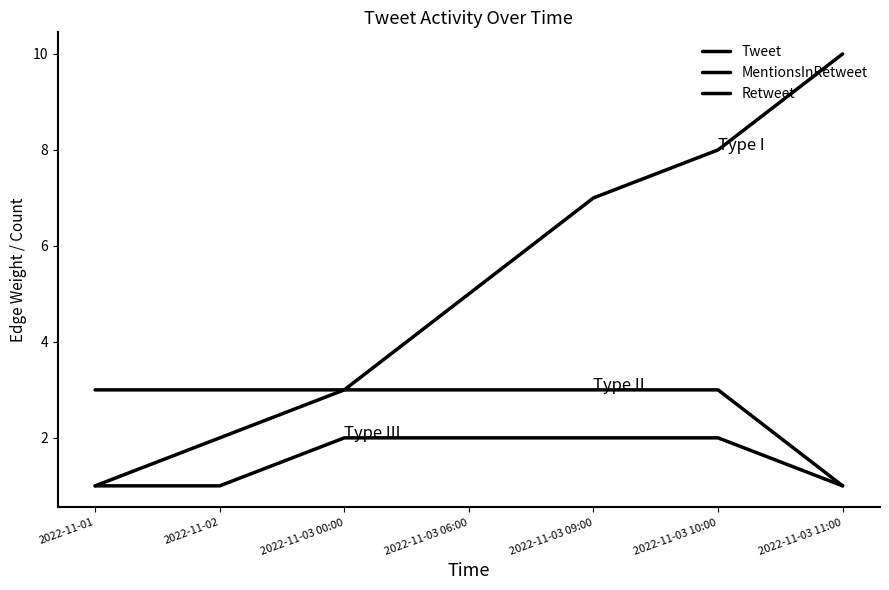

Reading left to right, transcribe all the data shown in this chart.

Tweet: 1	2	3	5	7	8	10
MentionsInRetweet: 3	3	3	3	3	3	1
Retweet: 1	1	2	2	2	2	1